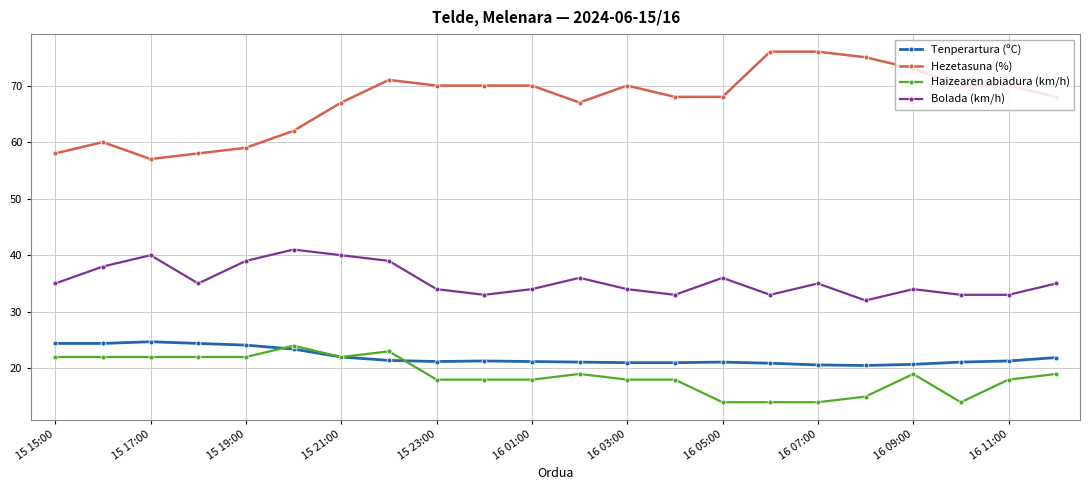

True or false: Tenperartura (ºC) has more than 2 points higher than both neighbors.

True